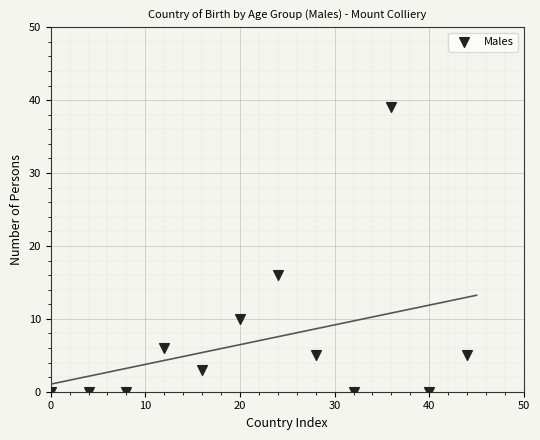

What Y value in the scatter plot is closest to 19?

16